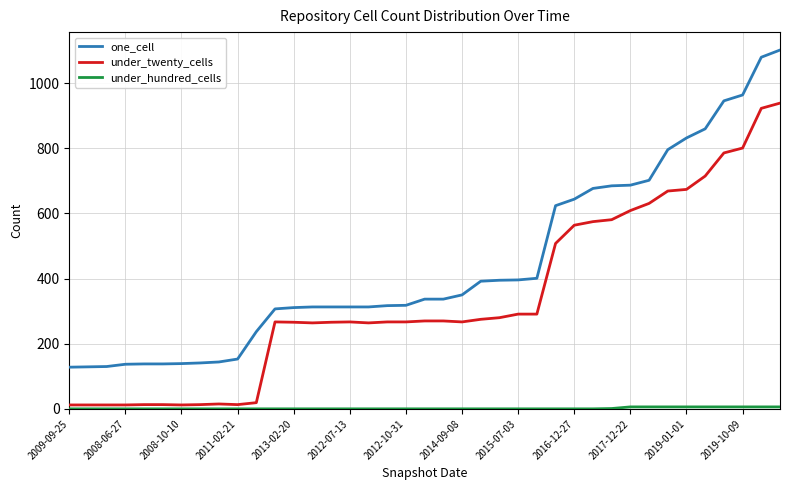

What is the highest value of the one_cell series?

1102